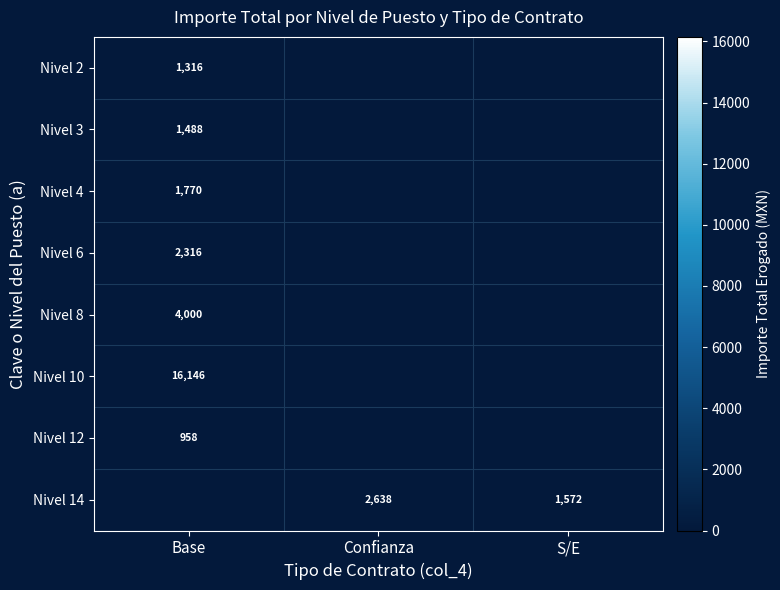

The Nivel 6 series shows 2316 at Base. True or false?

True